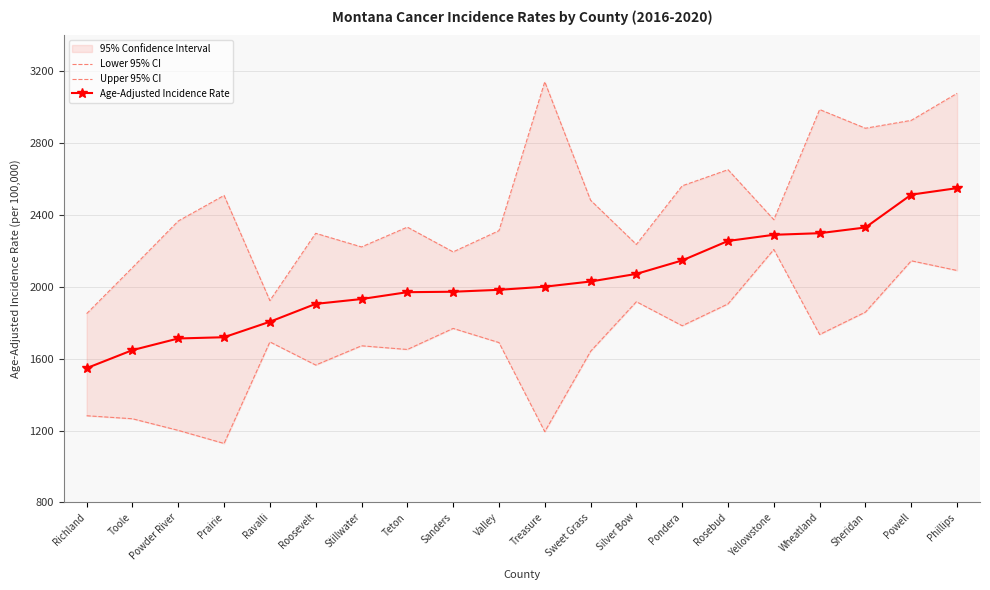

How many lines are shown in the chart?

3